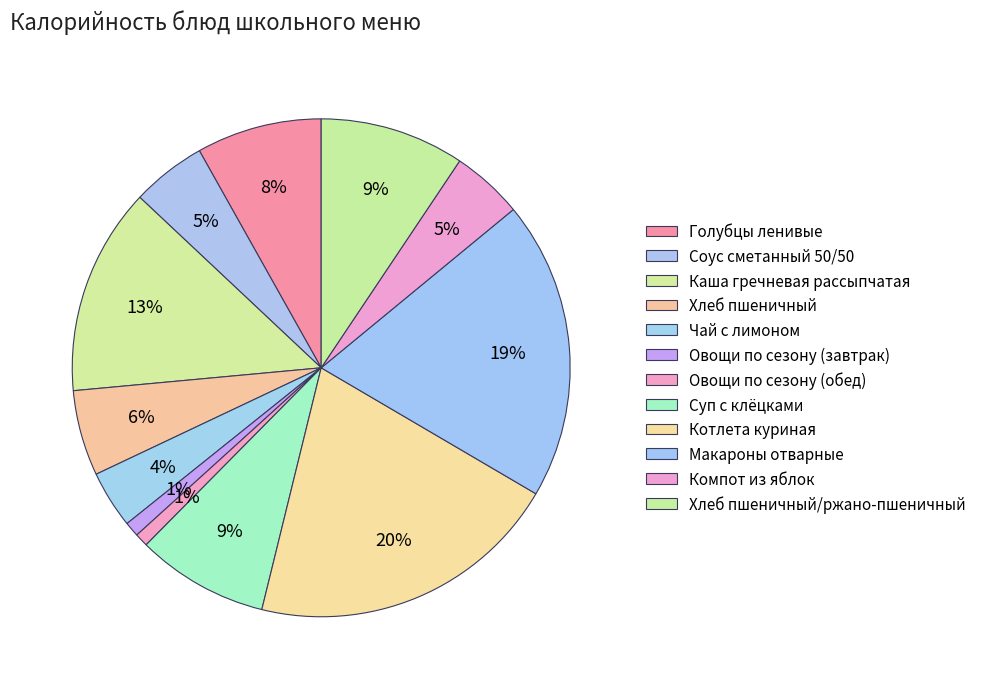

How many segments does this pie chart have?

12